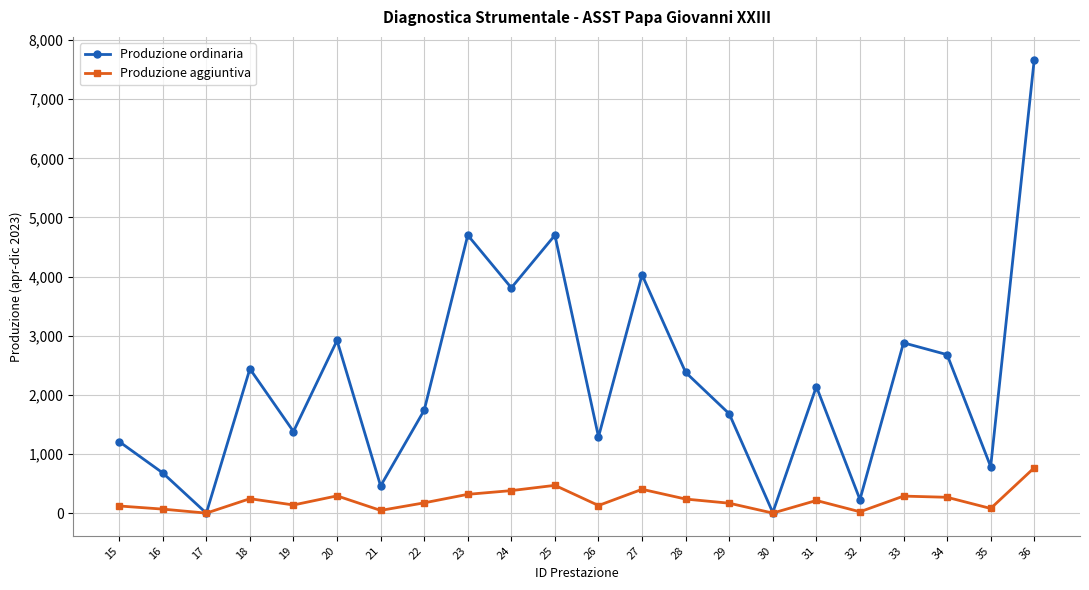

Does the chart have visible grid lines?

Yes